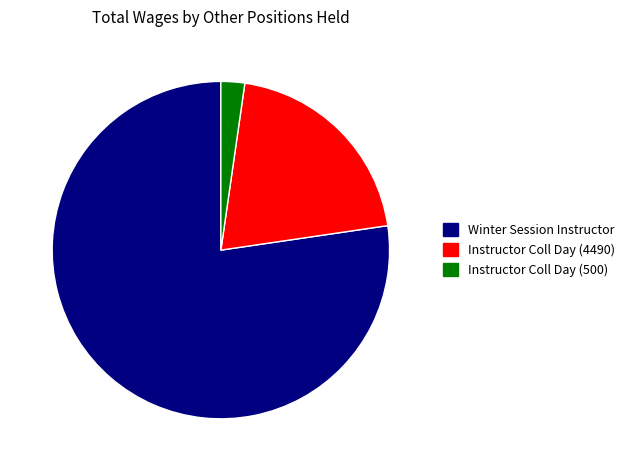

Is there any slice that represents more than half of the pie?

Yes